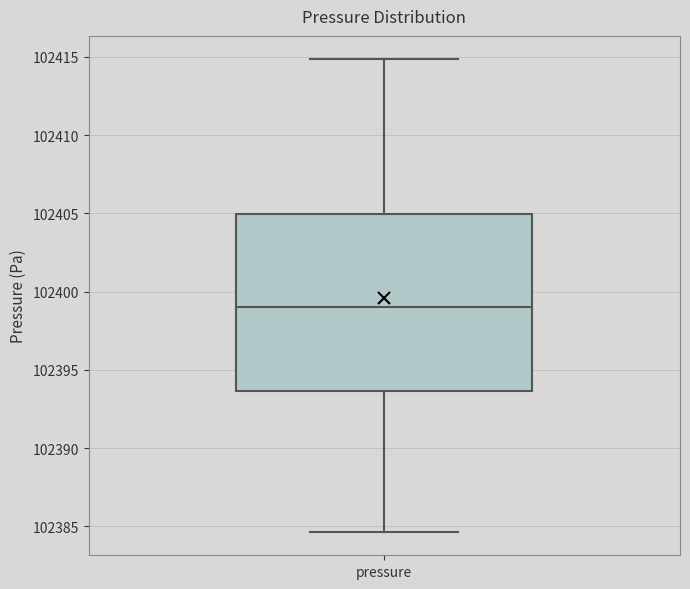

Read this box plot against the y-axis: the position of the median line, the range covered by the box, and the ends of both whiskers. The values are not printed on the chart, so give them approximately, as read against the axis.

median 102399.0, box 102393.5 to 102405.0, whiskers 102384.5 to 102415.0